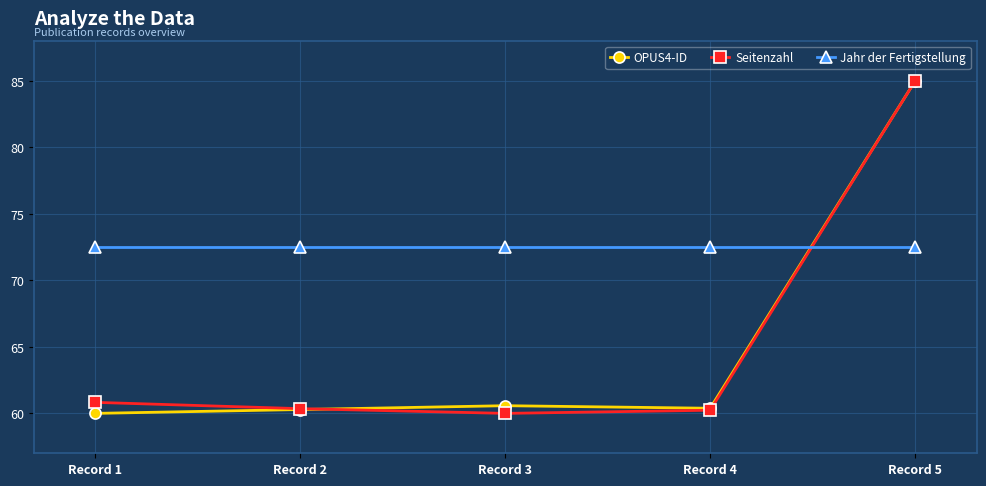

What is the minimum value for Seitenzahl?

60.0